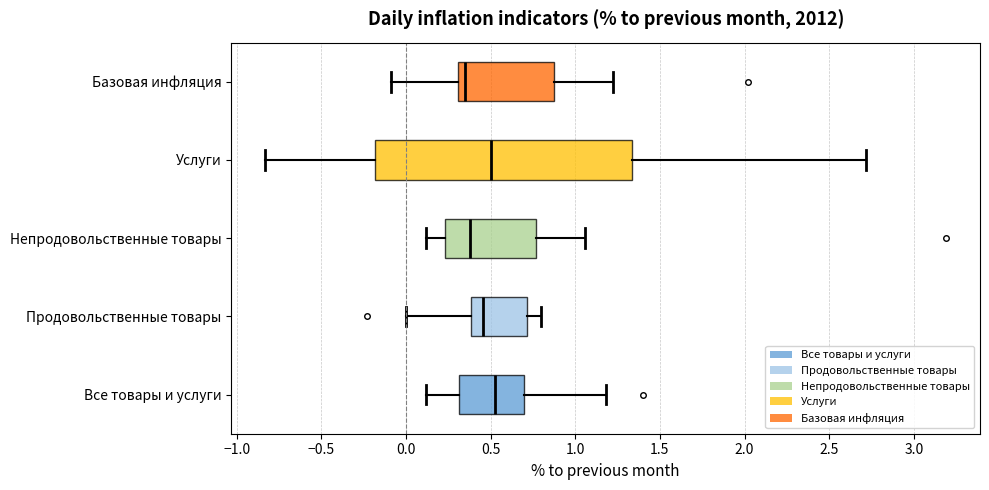

Where does the median line of the box for Непродовольственные товары sit on the x-axis? The values are not printed on the chart, so give them approximately, as read against the axis.

0.40